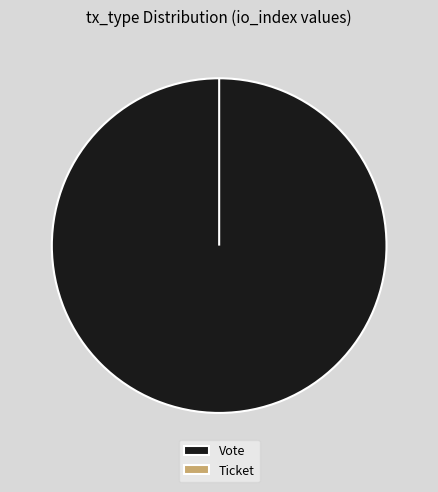

Do Ticket and Vote together represent more than half of the pie?

Yes